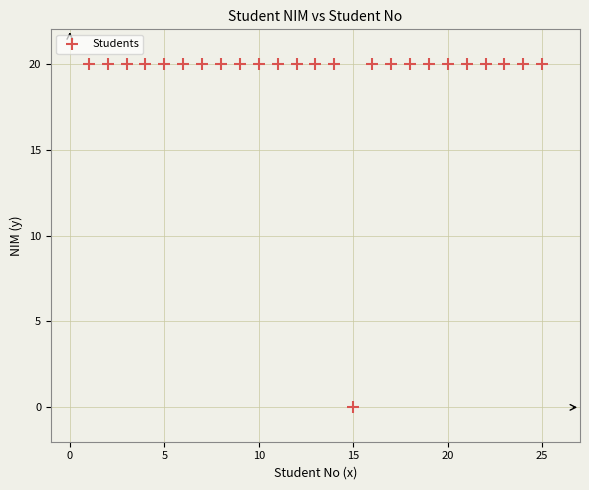

What is the range of X values (max minus min)?

24.0